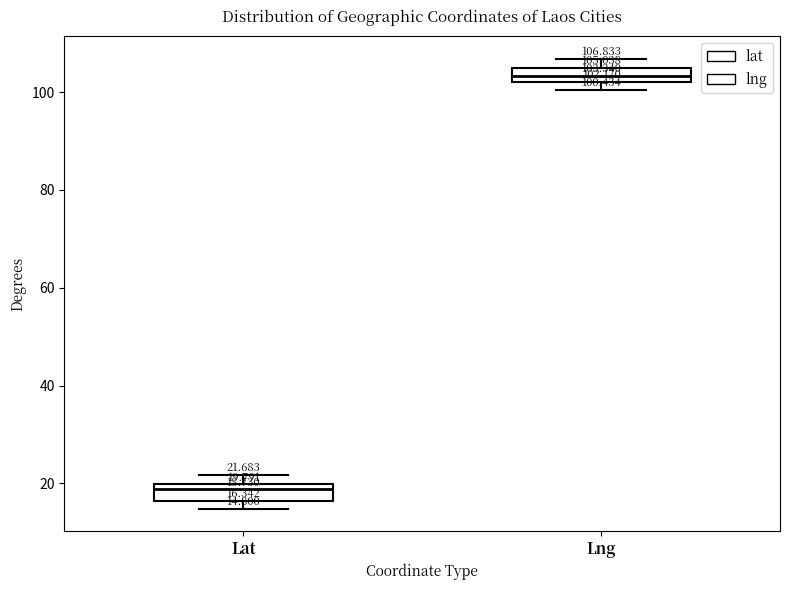

Which box's median line is the highest?

Lng